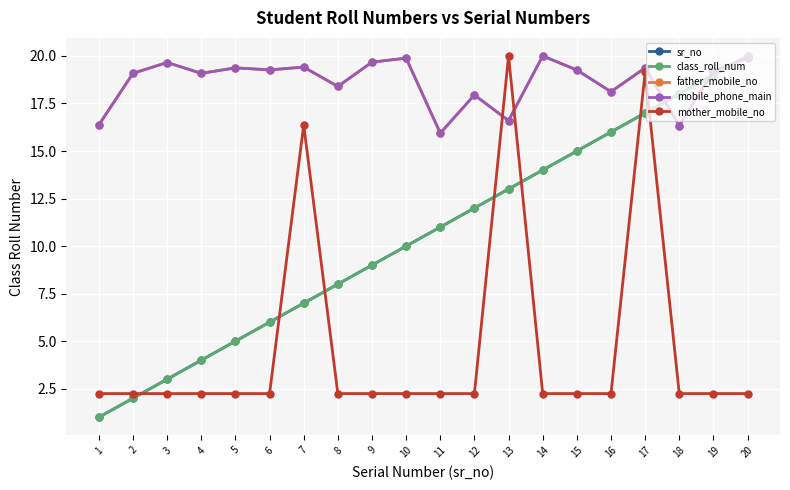

Which category has the lowest value in the sr_no series?

1